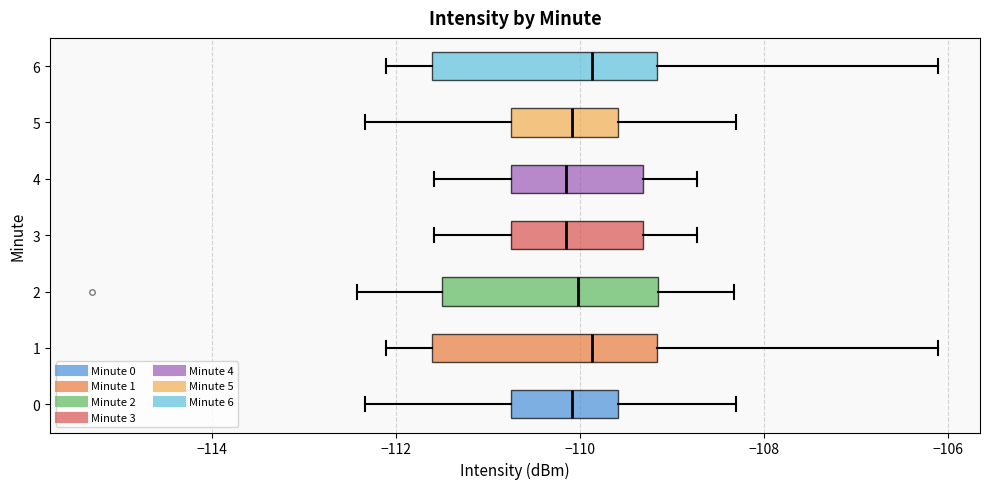

Where is the left edge of the box at y = 3 on the x-axis? The values are not printed on the chart, so give them approximately, as read against the axis.

-110.8